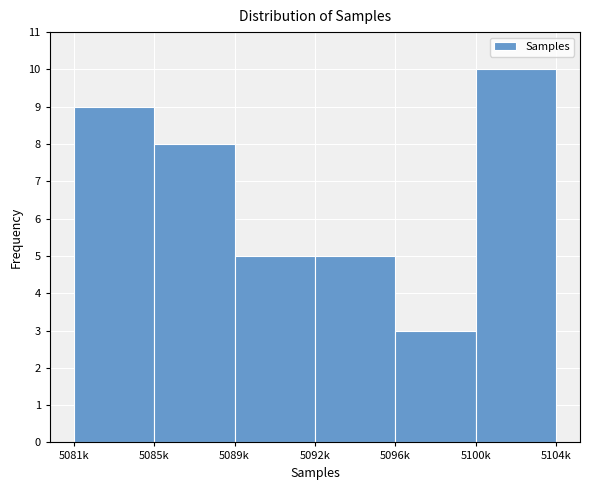

Reading left to right, transcribe all the data shown in this chart.

9	8	5	5	3	10